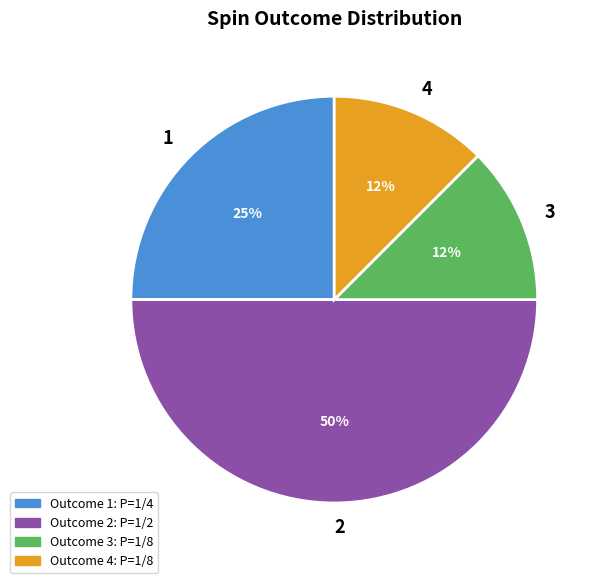

To the nearest percent, what is the average slice percentage?

25%